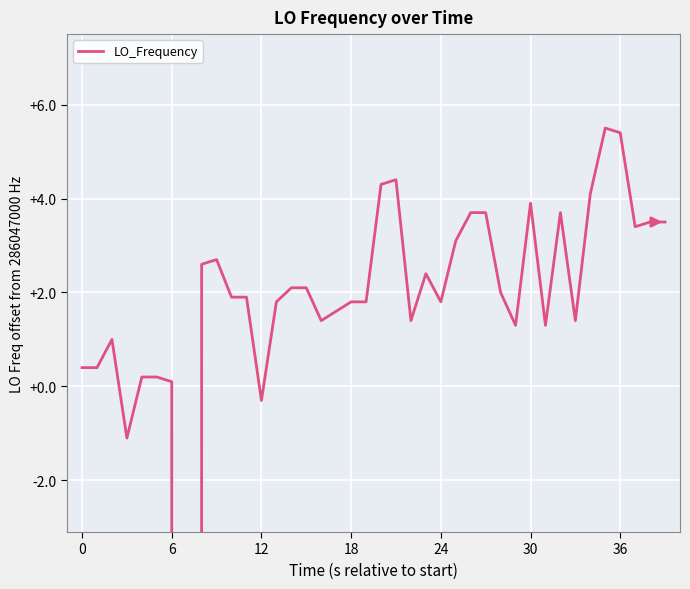

Where does the data first go above 286047001?

8